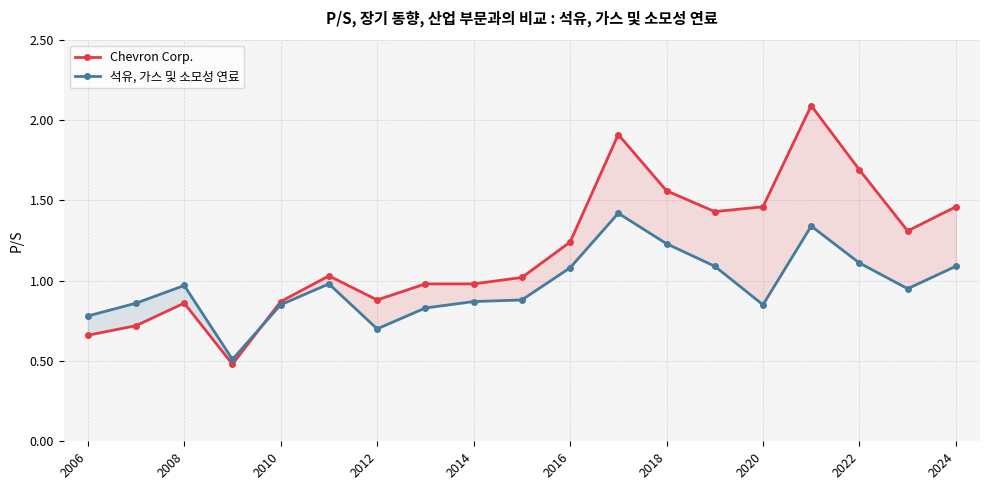

Is it true that 석유, 가스 및 소모성 연료 equals 1.6 at 2016?

False